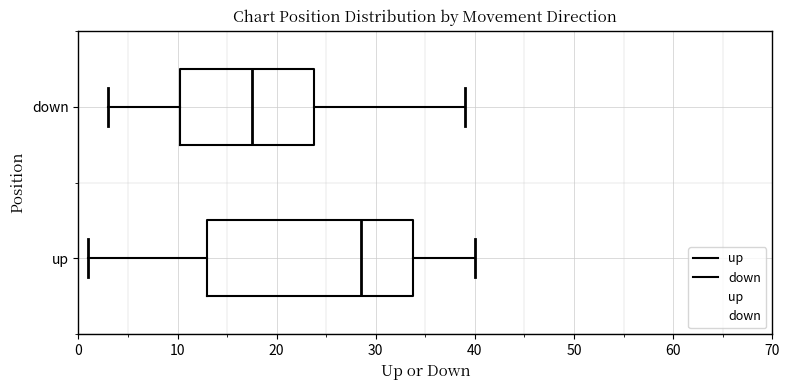

Which box has the furthest to the left median line?

down